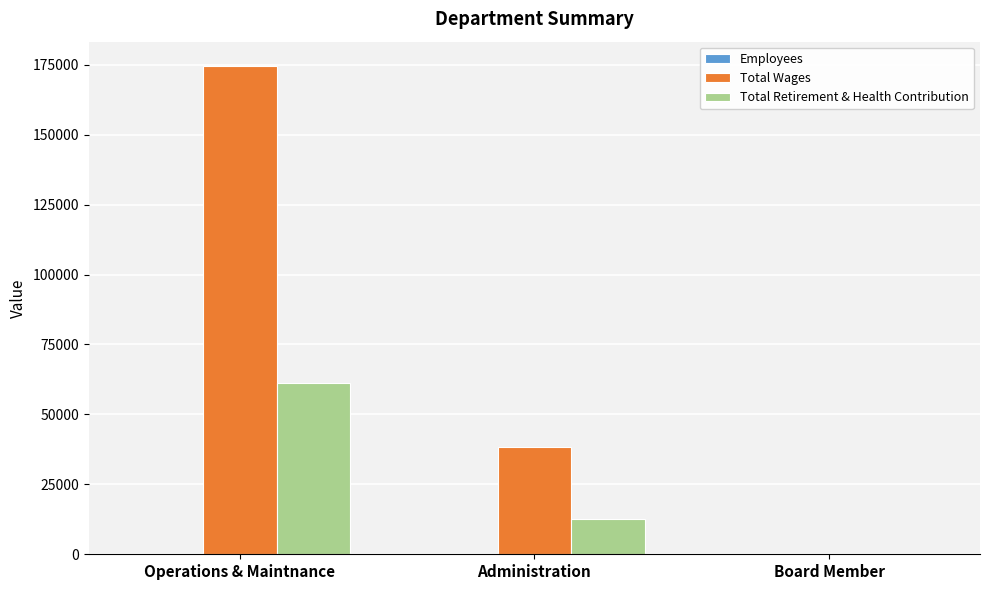

Is the value of Total Wages at Board Member greater than the value of Total Retirement & Health Contribution at Administration?

No